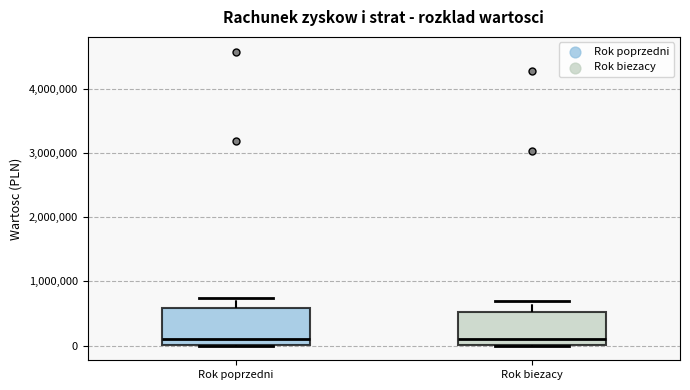

Where does the median line of the box for Rok biezacy sit on the y-axis? The values are not printed on the chart, so give them approximately, as read against the axis.

100000